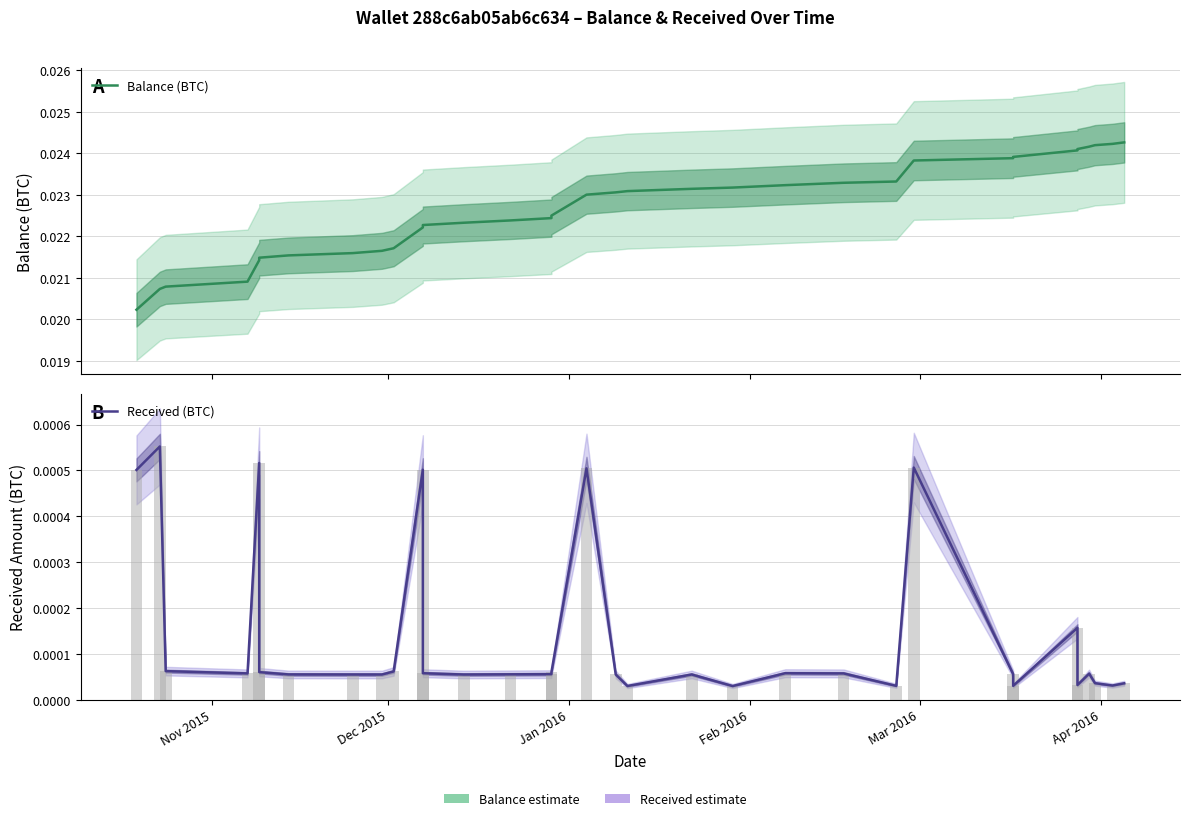

What are all the series names shown in the legend?

Balance (BTC), Received (BTC)